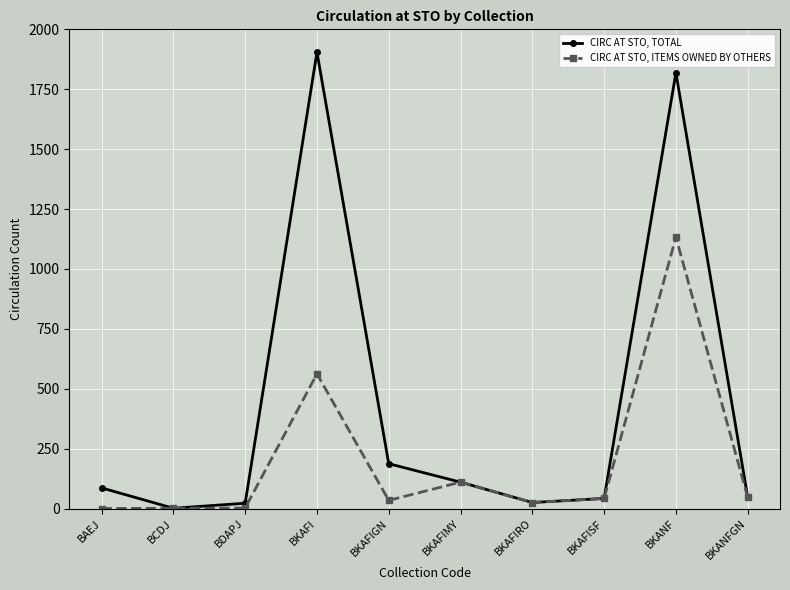

Where is CIRC AT STO, ITEMS OWNED BY OTHERS nearest to the value 566?

BKAFI